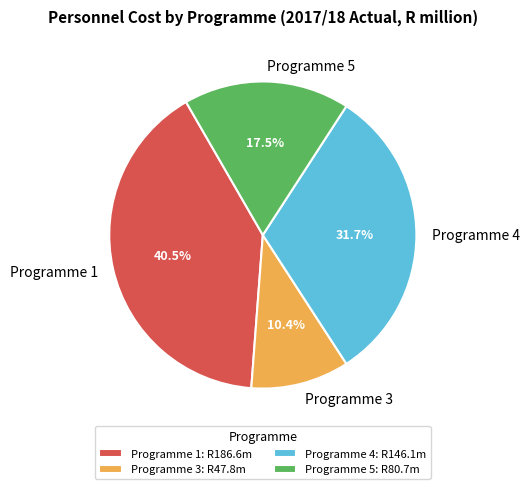

Is Programme 5 the majority of the pie?

No